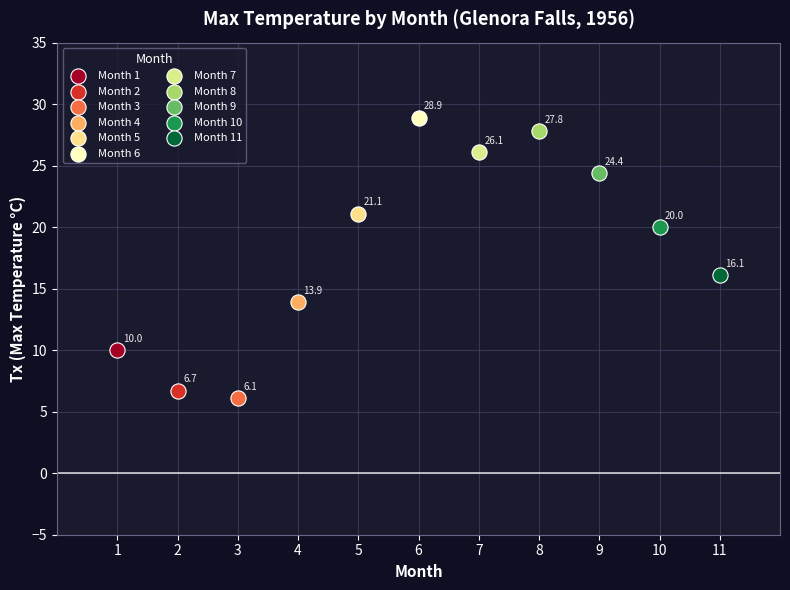

What are all the series names shown in the legend?

Month 1, Month 2, Month 3, Month 4, Month 5, Month 6, Month 7, Month 8, Month 9, Month 10, Month 11